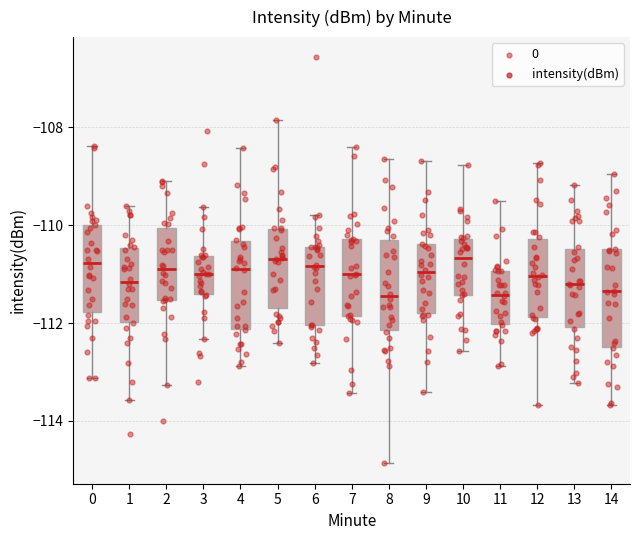

Reading left to right, transcribe this box plot: for each box, give where its median line is, the range the box spans, and where its two whiskers end, as read against the y-axis. The values are not printed on the chart, so give them approximately, as read against the axis.

0: median -110.8, box -111.8 to -110.0, whiskers -113.2 to -108.4
1: median -111.2, box -112.0 to -110.4, whiskers -113.6 to -109.6
2: median -110.8, box -111.6 to -110.0, whiskers -113.2 to -109.0
3: median -111.0, box -111.4 to -110.6, whiskers -112.4 to -109.6
4: median -110.8, box -112.2 to -110.4, whiskers -112.8 to -108.4
5: median -110.6, box -111.6 to -110.0, whiskers -112.4 to -107.8
6: median -110.8, box -112.0 to -110.4, whiskers -112.8 to -109.8
7: median -111.0, box -111.8 to -110.2, whiskers -113.4 to -108.4
8: median -111.4, box -112.2 to -110.2, whiskers -114.8 to -108.6
9: median -111.0, box -111.8 to -110.4, whiskers -113.4 to -108.6
10: median -110.6, box -111.4 to -110.2, whiskers -112.6 to -108.8
11: median -111.4, box -112.0 to -111.0, whiskers -112.8 to -109.6
12: median -111.0, box -111.8 to -110.2, whiskers -113.6 to -108.8
13: median -111.2, box -112.0 to -110.4, whiskers -113.2 to -109.2
14: median -111.4, box -112.4 to -110.4, whiskers -113.6 to -109.0